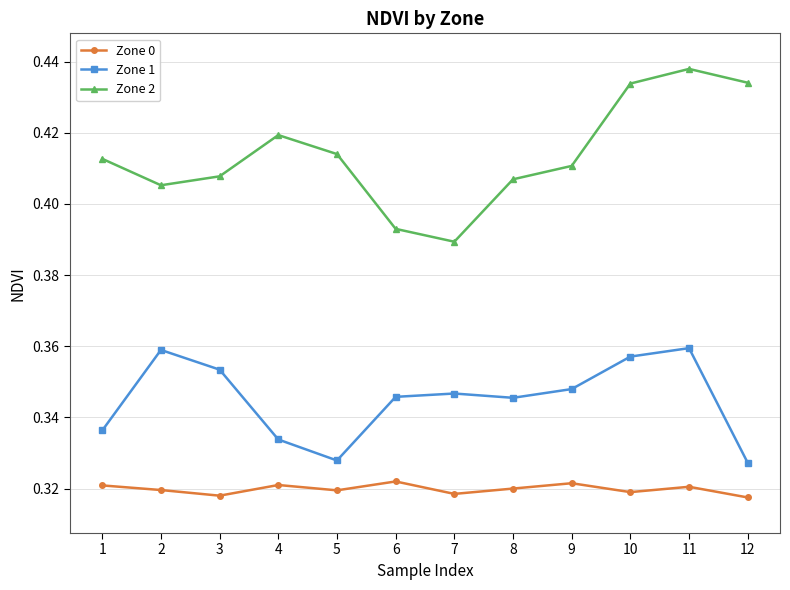

Is the value of Zone 2 at 3 greater than the value of Zone 1 at 9?

Yes